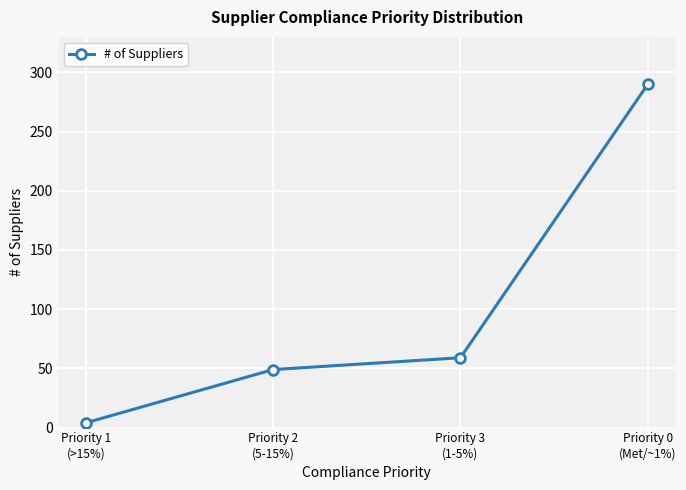

True or false: there are more than 2 points higher than both neighbors.

False